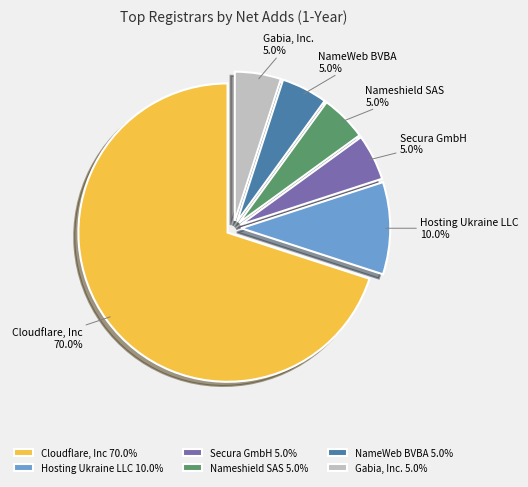

True or false: Gabia, Inc. accounts for 18% of the total.

False